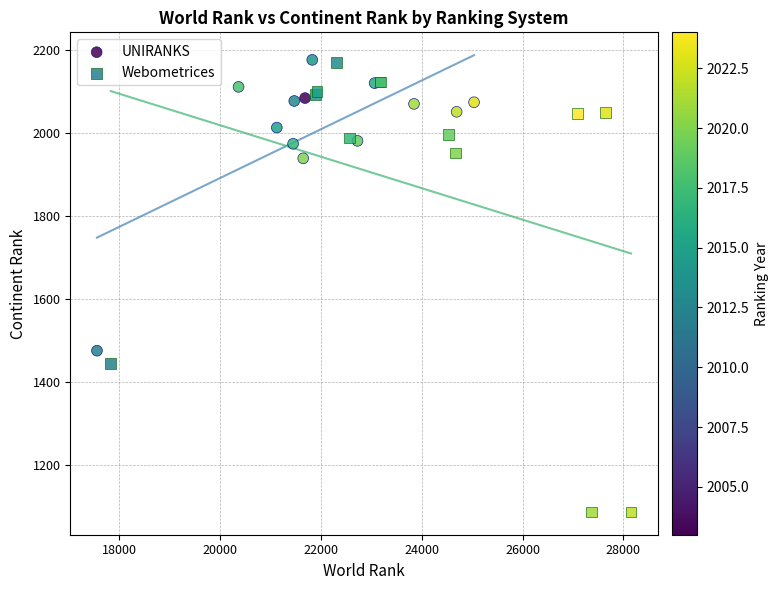

Which series reaches the minimum Y coordinate?

Webometrices